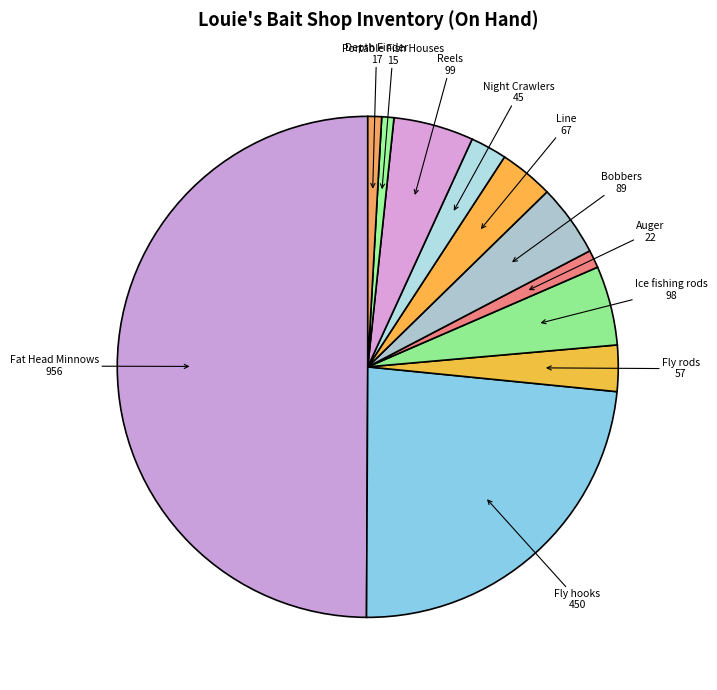

How many segments does this pie chart have?

11